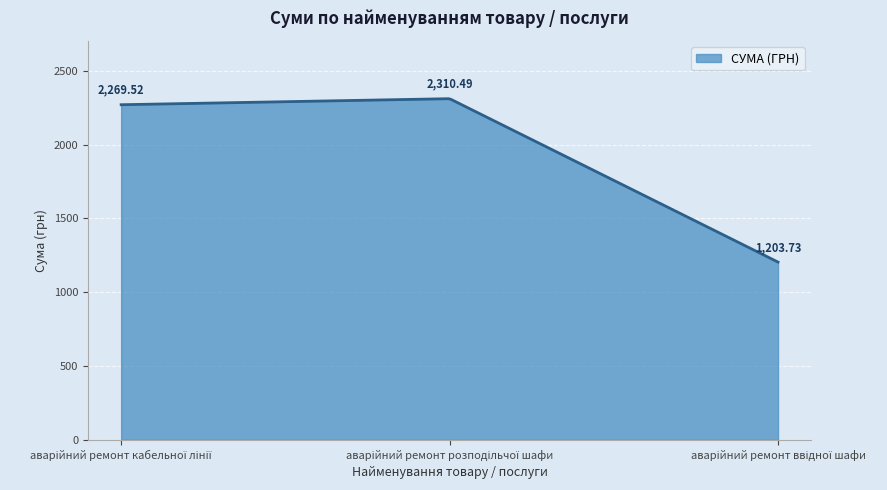

What is the average value?

2022.6